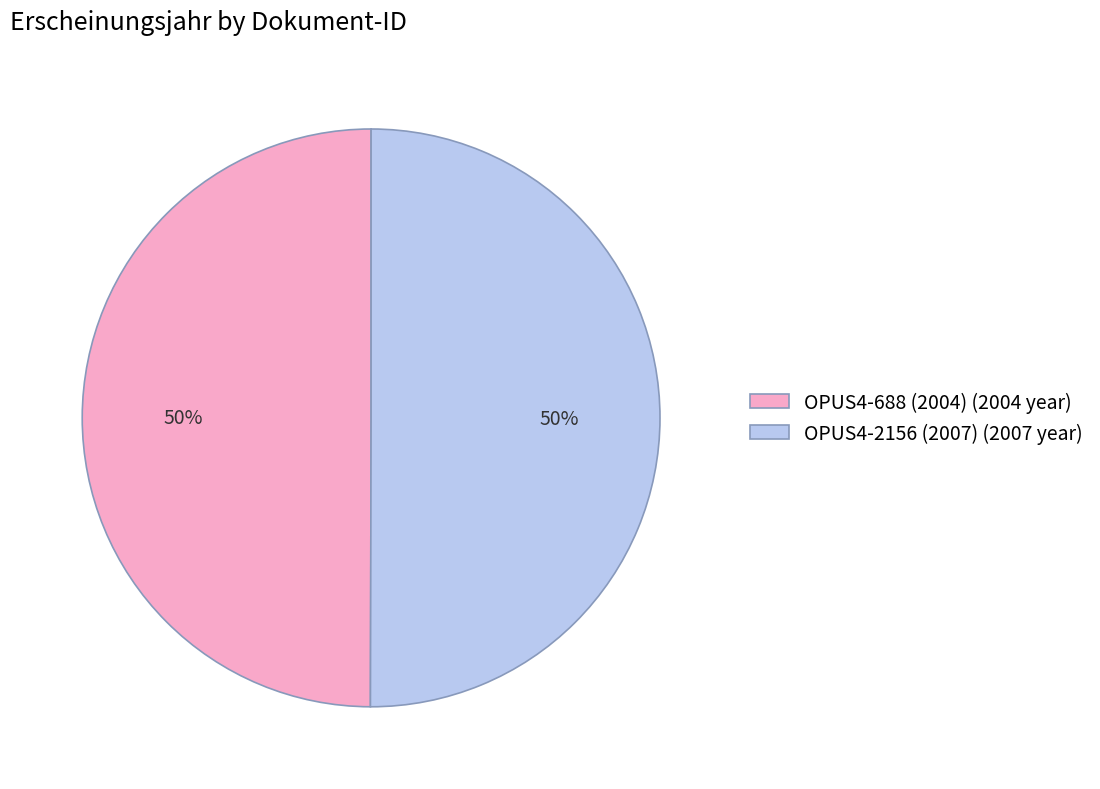

What percentage is the OPUS4-688 (2004) (2004 year) slice, to the nearest percent?

50%